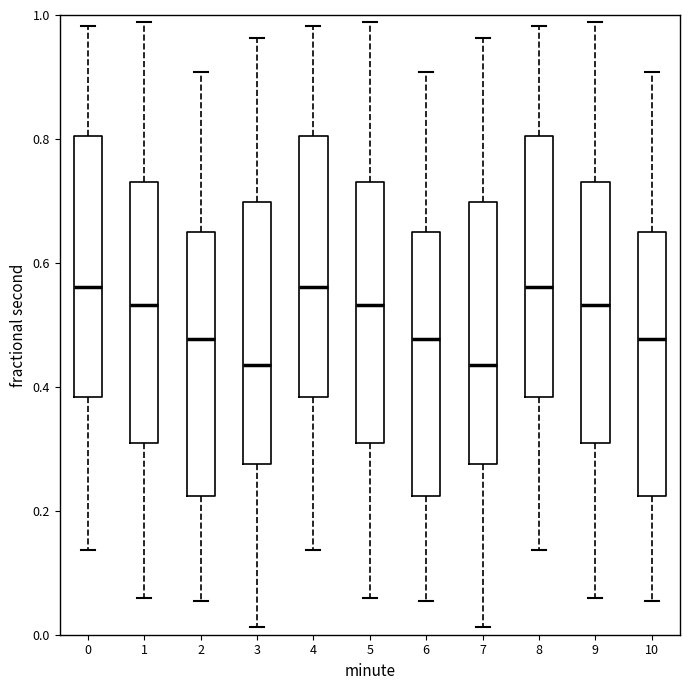

Where is the lower edge of the box at x = 2 on the y-axis? The values are not printed on the chart, so give them approximately, as read against the axis.

0.22